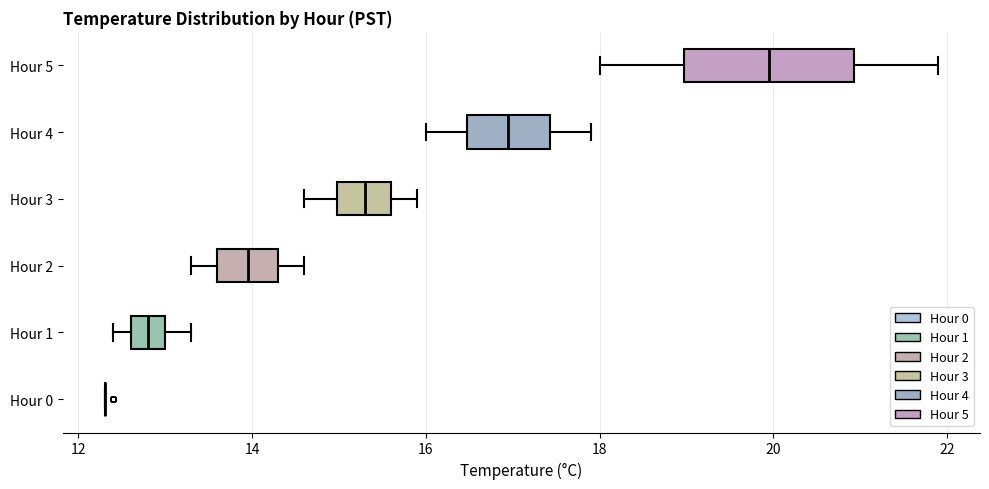

Reading bottom to top, transcribe this box plot: for each box, give where its median line is, the range the box spans, and where its two whiskers end, as read against the x-axis. The values are not printed on the chart, so give them approximately, as read against the axis.

Hour 0: box collapsed to a line at 12.4, whiskers 12.4 to 12.4
Hour 1: median 12.8, box 12.6 to 13.0, whiskers 12.4 to 13.4
Hour 2: median 14.0, box 13.6 to 14.4, whiskers 13.4 to 14.6
Hour 3: median 15.4, box 15.0 to 15.6, whiskers 14.6 to 16.0
Hour 4: median 17.0, box 16.4 to 17.4, whiskers 16.0 to 18.0
Hour 5: median 20.0, box 19.0 to 21.0, whiskers 18.0 to 22.0